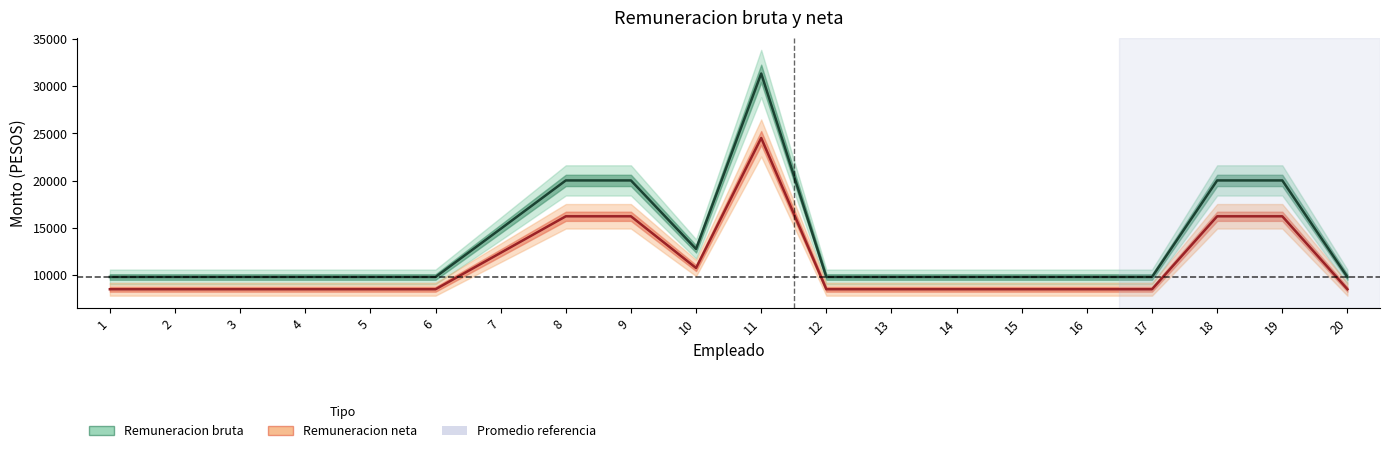

At how many categories does at least one series exceed 29063?

1